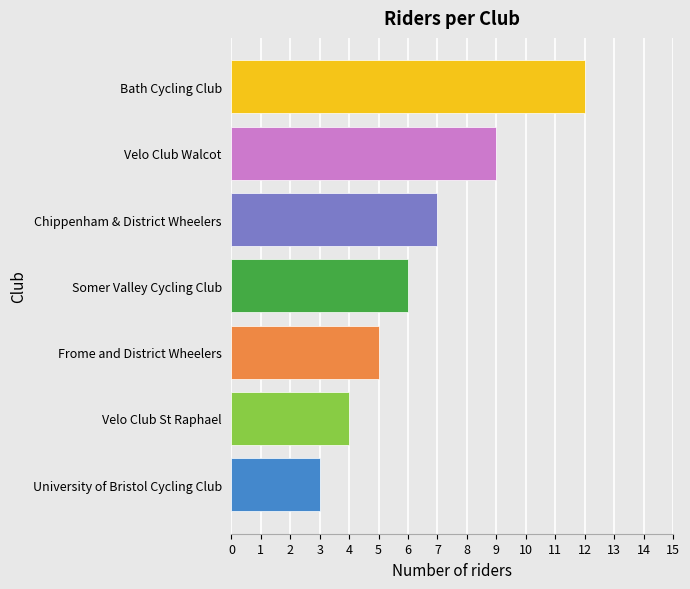

What is the difference between the highest and lowest values at Somer Valley Cycling Club?

9